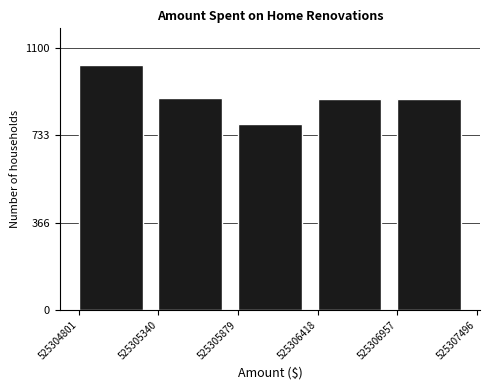

What is the value of the 3rd bar from the left?

780.7